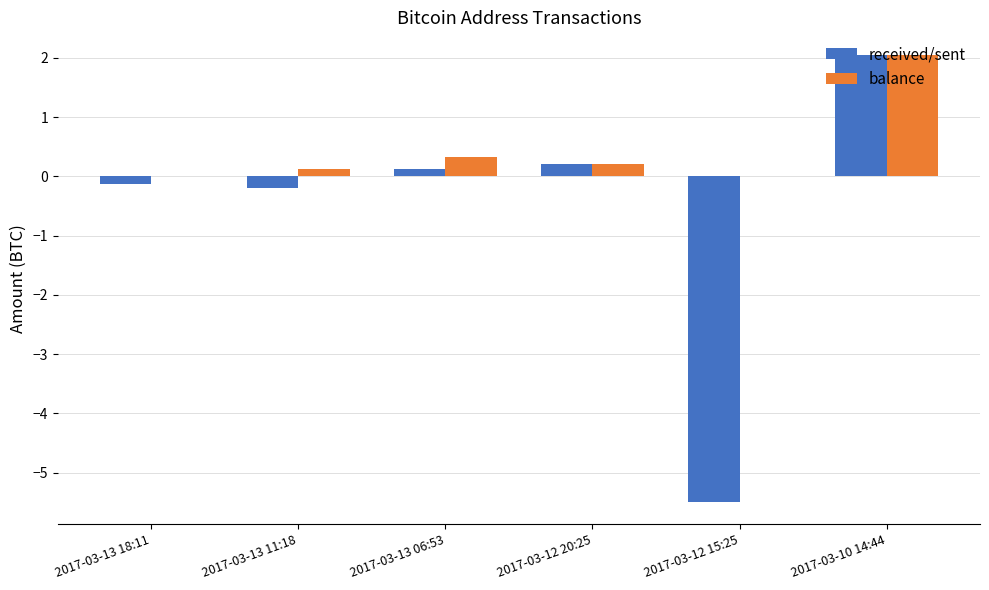

Where is received/sent nearest to the value -1?

2017-03-13 11:18